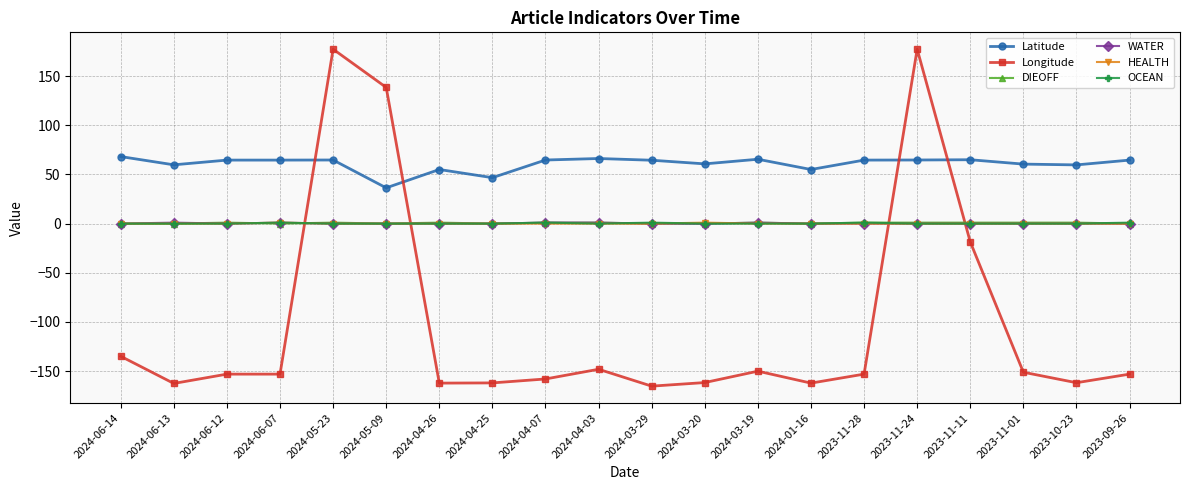

True or false: DIEOFF and Latitude cross at least once.

False